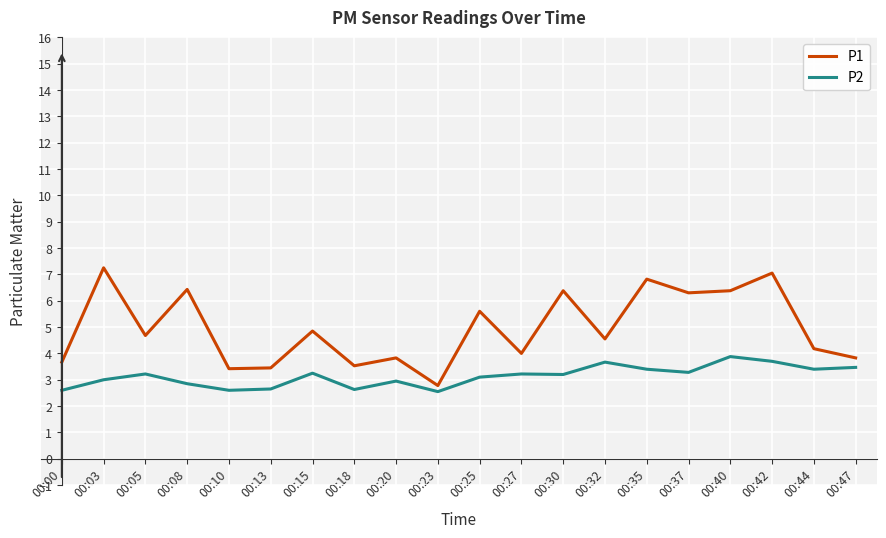

What is the highest value of the P2 series?

3.9